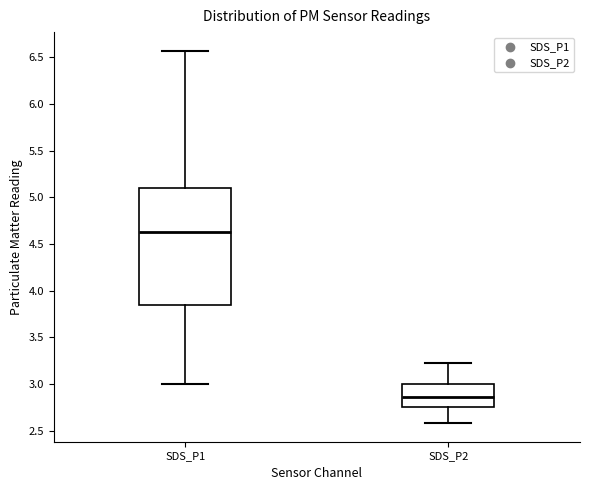

Which box is the tallest, from its lower edge to its upper edge?

SDS_P1